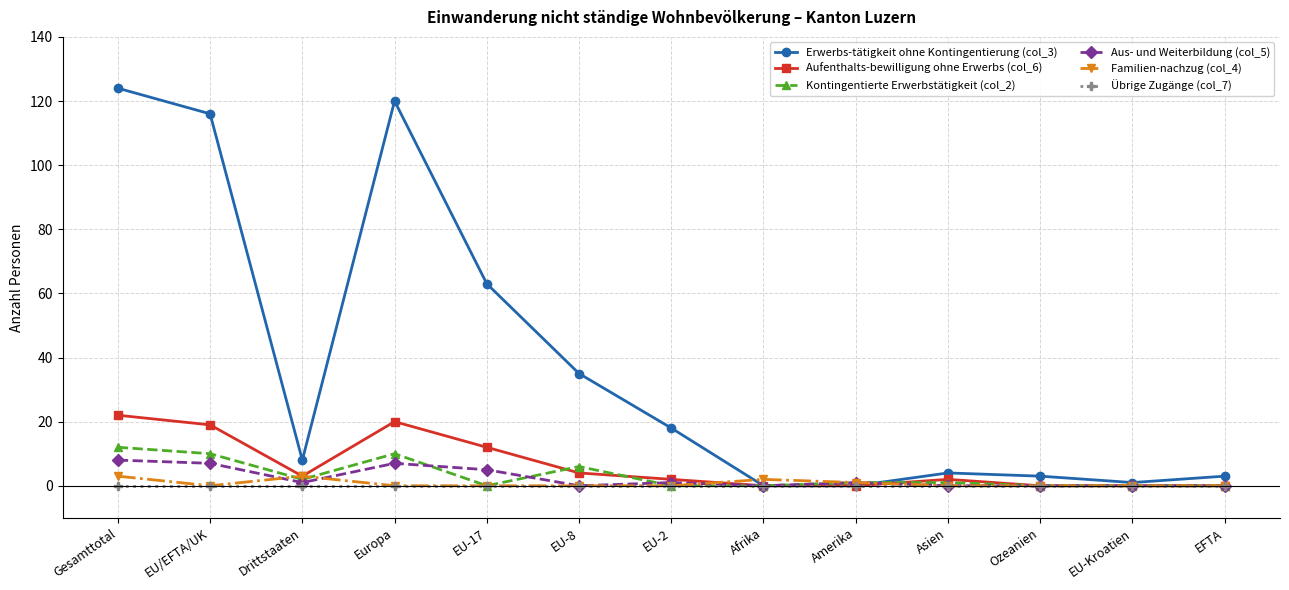

What is the difference between the highest and lowest values at Amerika?

1